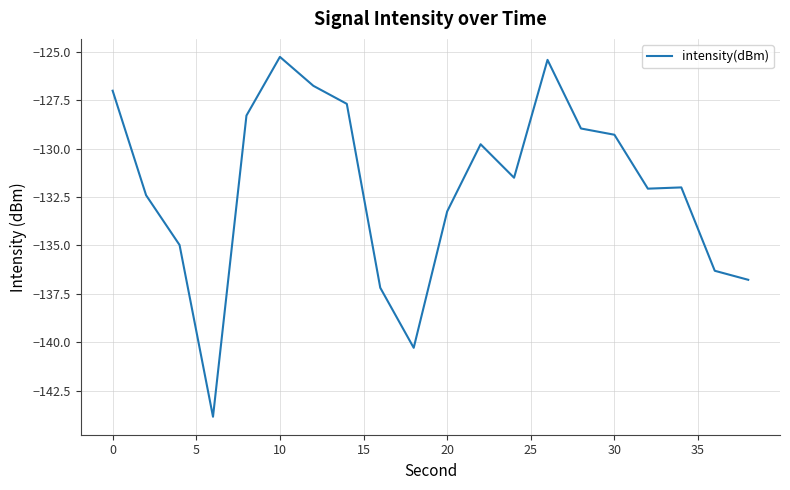

What is the maximum value shown in the chart?

-125.3